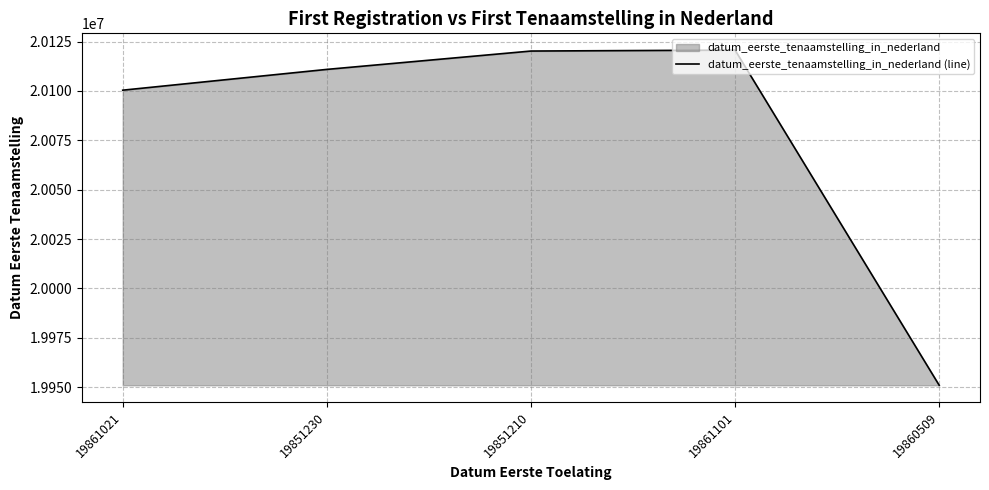

The chart shows a value of 19950911 at 19860509. True or false?

True